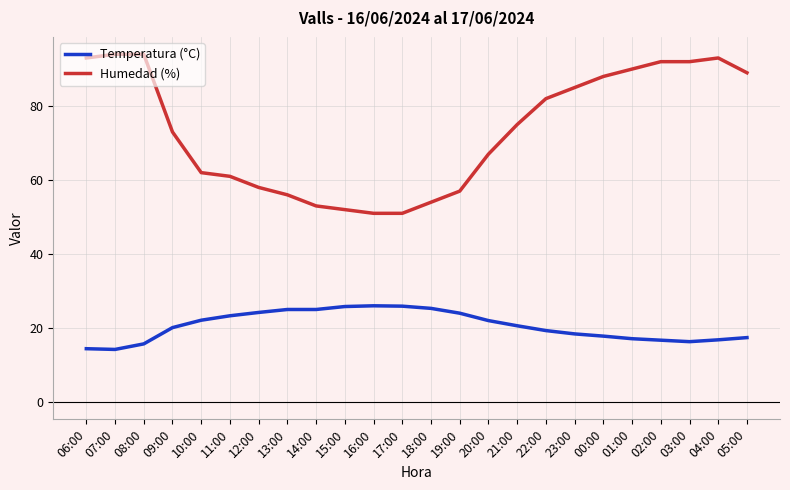

Which series changed the most between 13:00 and 04:00?

Humedad (%)